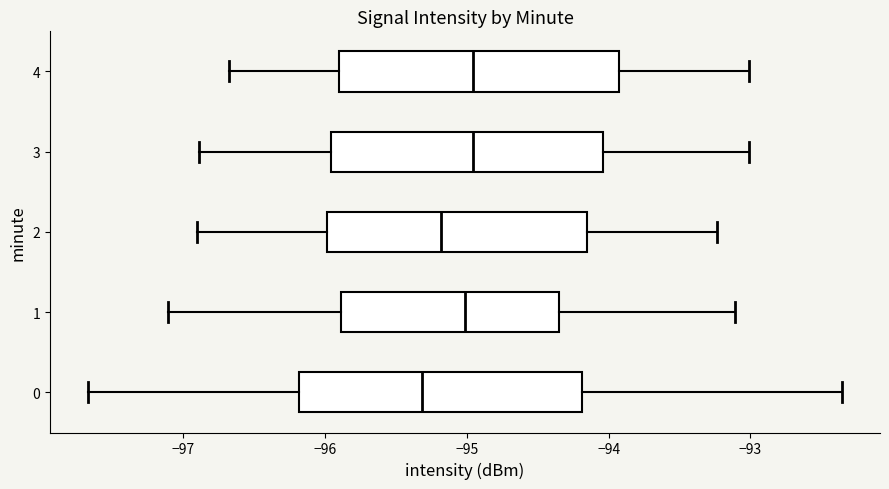

Reading bottom to top, transcribe this box plot: for each box, give where its median line is, the range the box spans, and where its two whiskers end, as read against the x-axis. The values are not printed on the chart, so give them approximately, as read against the axis.

0: median -95.3, box -96.2 to -94.2, whiskers -97.7 to -92.4
1: median -95.0, box -95.9 to -94.3, whiskers -97.1 to -93.1
2: median -95.2, box -96.0 to -94.2, whiskers -96.9 to -93.2
3: median -95.0, box -96.0 to -94.0, whiskers -96.9 to -93.0
4: median -95.0, box -95.9 to -93.9, whiskers -96.7 to -93.0